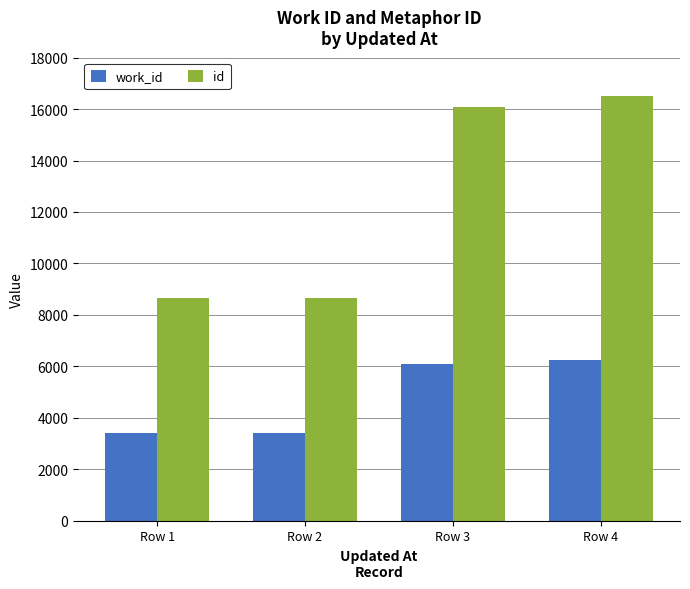

What is the sum of all id values?

49931